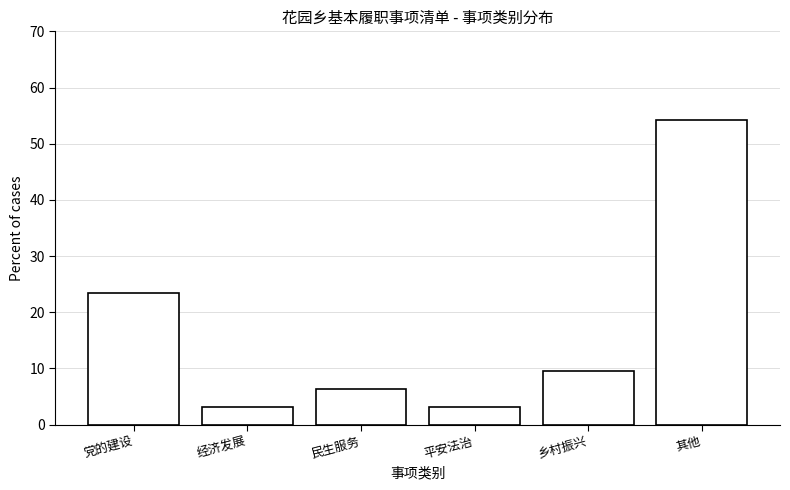

Reading left to right, extract all data points from this chart.

党的建设=23.4	经济发展=3.2	民生服务=6.4	平安法治=3.2	乡村振兴=9.6	其他=54.3